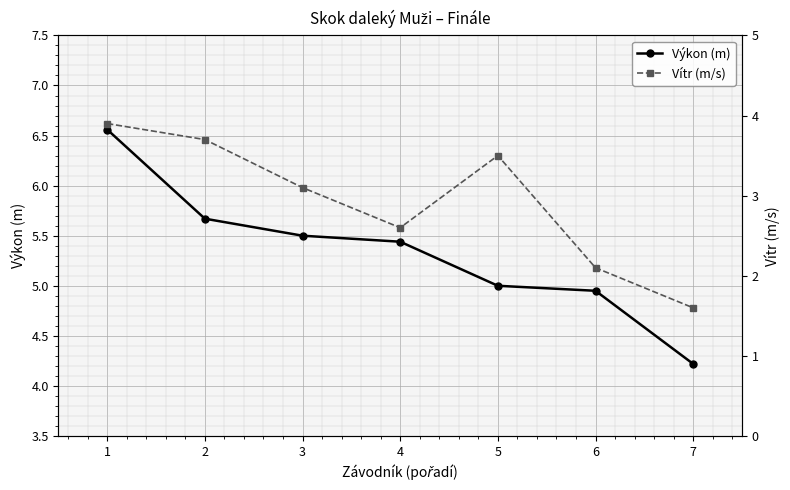

Which category has the lowest value in the Vítr (m/s) series?

7